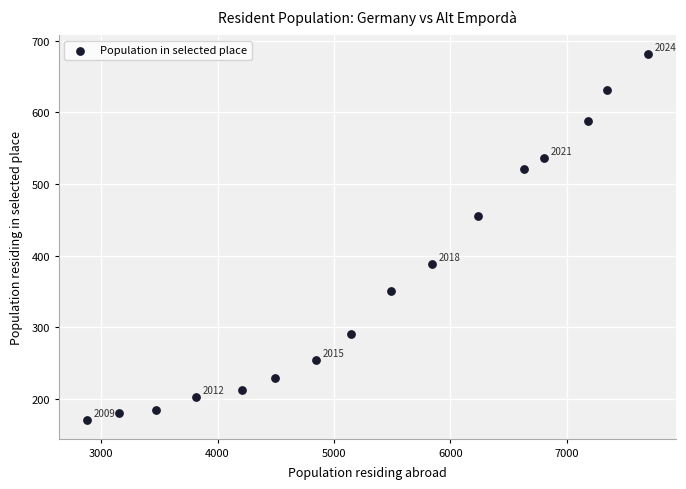

What is the range of X values (max minus min)?

4820